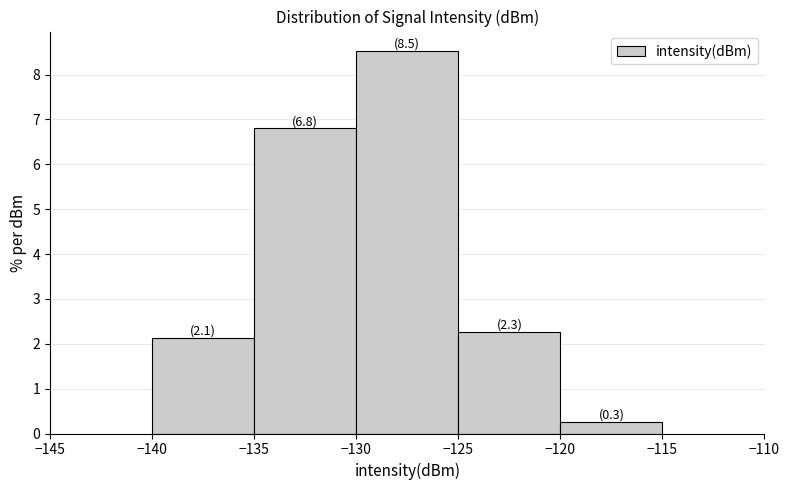

Over which range of the x-axis is the bar tallest?

-130 to -125